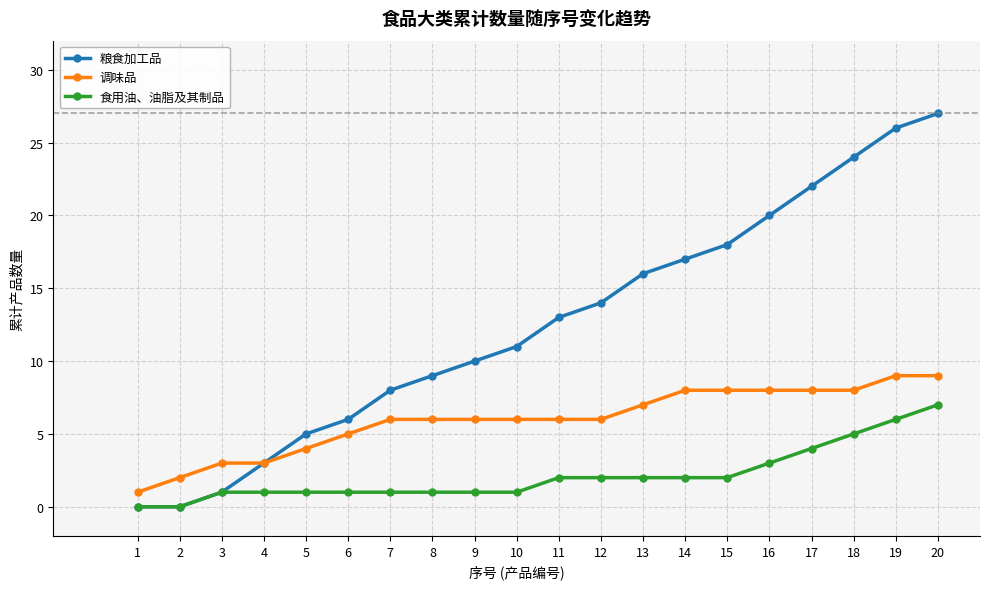

What is the total value across all series at 19?

41